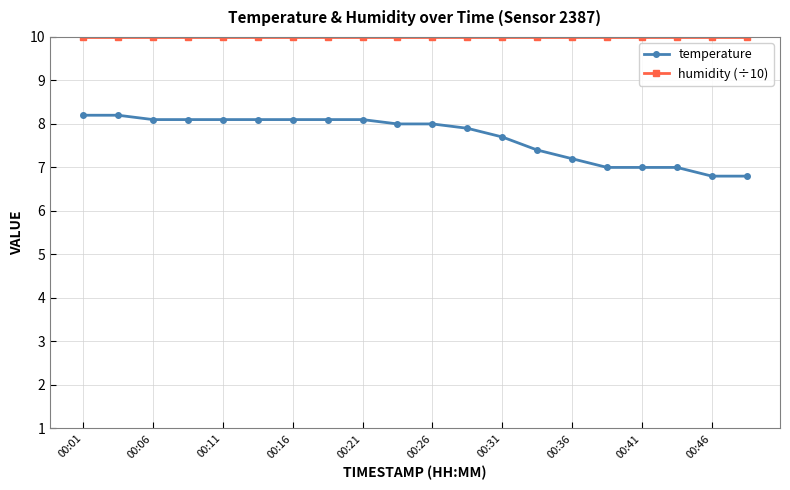

Reading right to left, transcribe all the data shown in this chart.

temperature: 6.8	6.8	7.0	7.0	7.0	7.2	7.4	7.7	7.9	8.0	8.0	8.1	8.1	8.1	8.1	8.1	8.1	8.1	8.2	8.2
humidity (÷10): 10.0	10.0	10.0	10.0	10.0	10.0	10.0	10.0	10.0	10.0	10.0	10.0	10.0	10.0	10.0	10.0	10.0	10.0	10.0	10.0